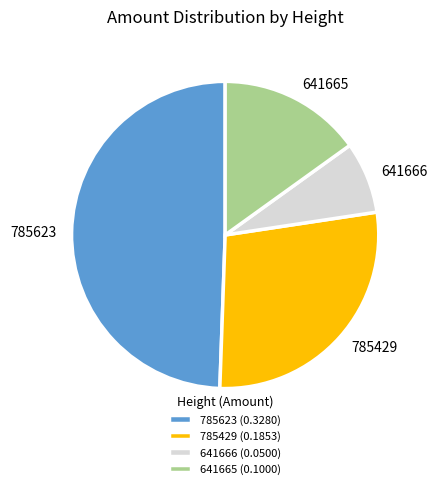

True or false: 785623 accounts for 62% of the total.

False